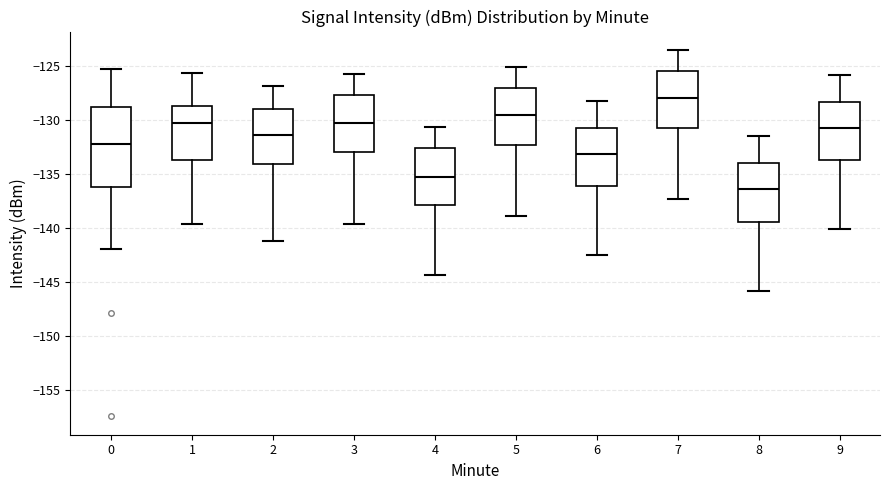

Reading left to right, transcribe this box plot: for each box, give where its median line is, the range the box spans, and where its two whiskers end, as read against the y-axis. The values are not printed on the chart, so give them approximately, as read against the axis.

0: median -132.0, box -136.0 to -128.5, whiskers -142.0 to -125.0
1: median -130.0, box -133.5 to -128.5, whiskers -139.5 to -125.5
2: median -131.5, box -134.0 to -129.0, whiskers -141.0 to -127.0
3: median -130.0, box -133.0 to -127.5, whiskers -139.5 to -125.5
4: median -135.0, box -138.0 to -132.5, whiskers -144.5 to -130.5
5: median -129.5, box -132.5 to -127.0, whiskers -139.0 to -125.0
6: median -133.0, box -136.0 to -130.5, whiskers -142.5 to -128.0
7: median -128.0, box -130.5 to -125.5, whiskers -137.5 to -123.5
8: median -136.5, box -139.5 to -134.0, whiskers -146.0 to -131.5
9: median -130.5, box -133.5 to -128.5, whiskers -140.0 to -126.0